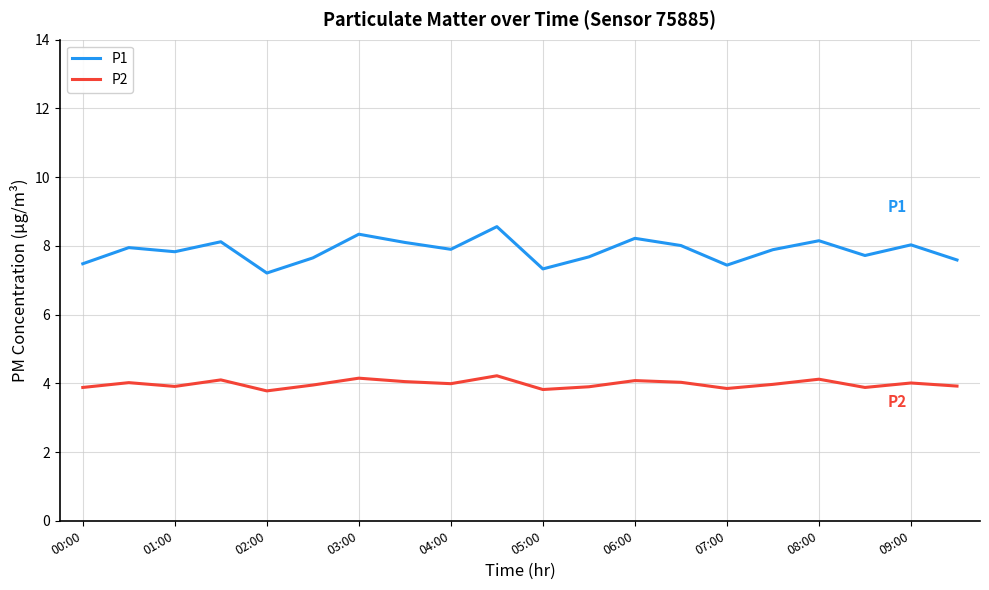

True or false: P1 and P2 intersect in this chart.

False